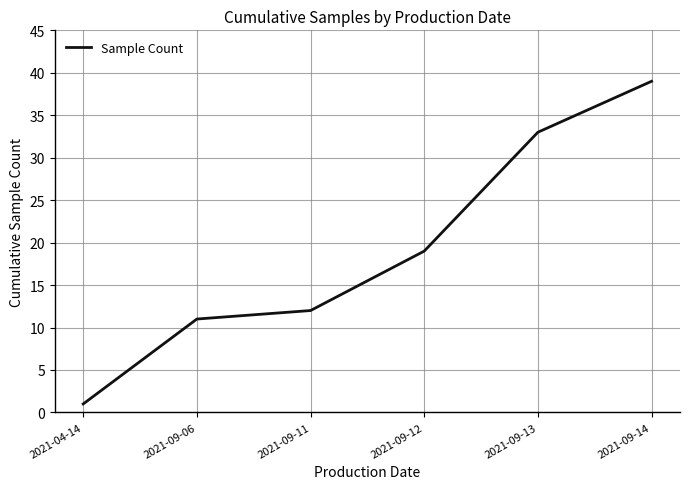

What is the average value?

19